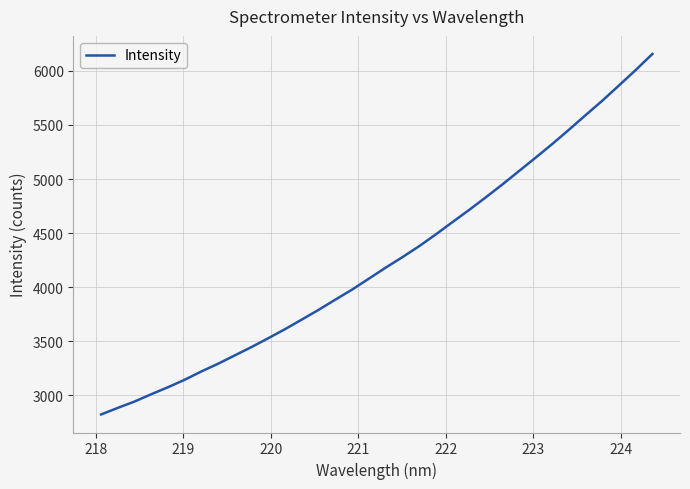

What is the difference between the maximum and minimum values?

3332.4